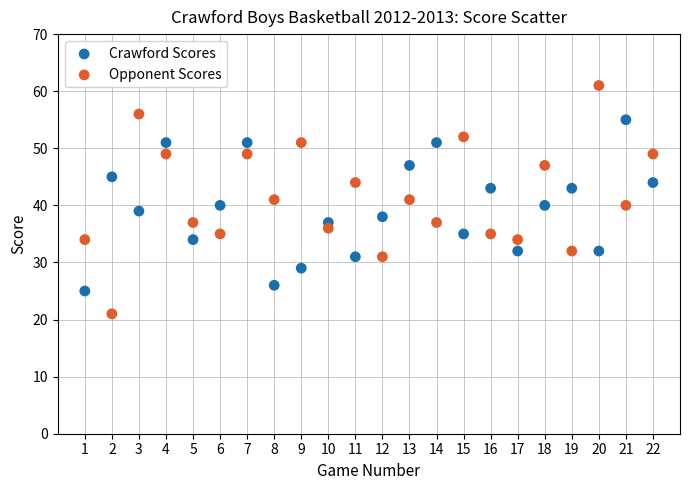

Across all data points, what is the range of Y values (max minus min)?

40